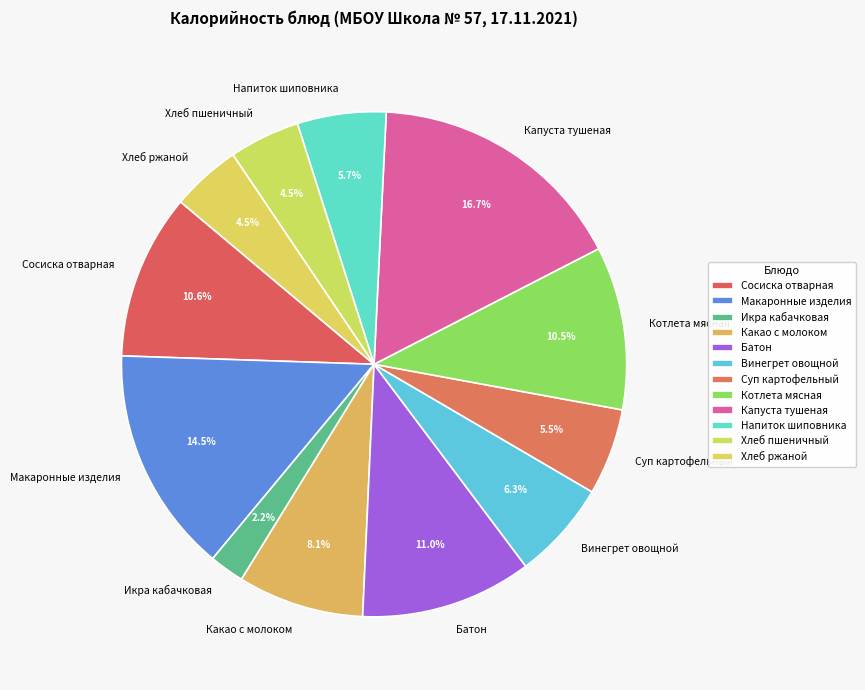

What is the largest slice in the pie chart?

Капуста тушеная